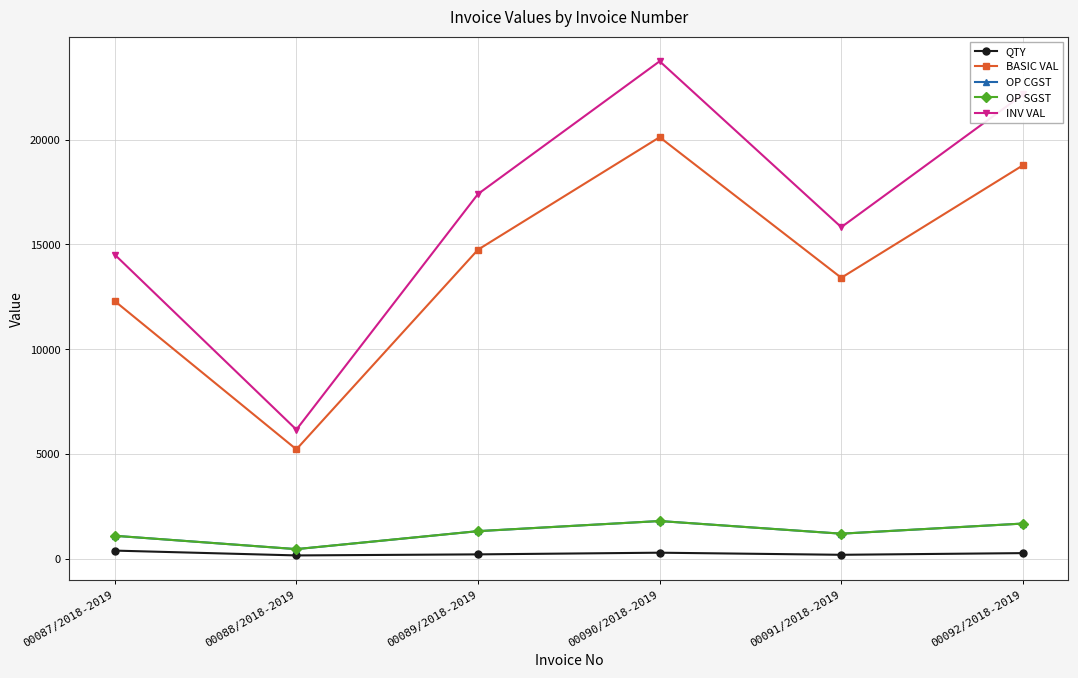

What is the sum of all INV VAL values?

99801.5